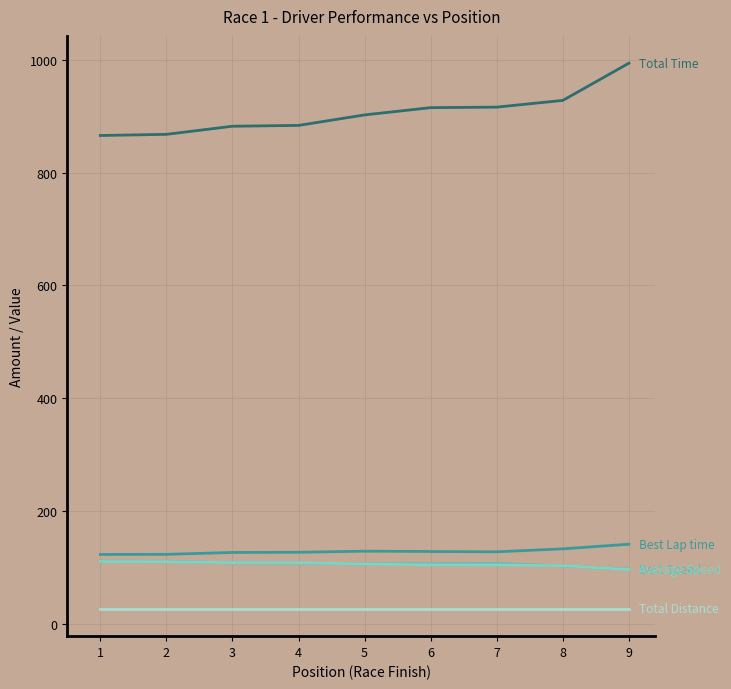

What is the spread (max minus min) of values at 5?

875.8